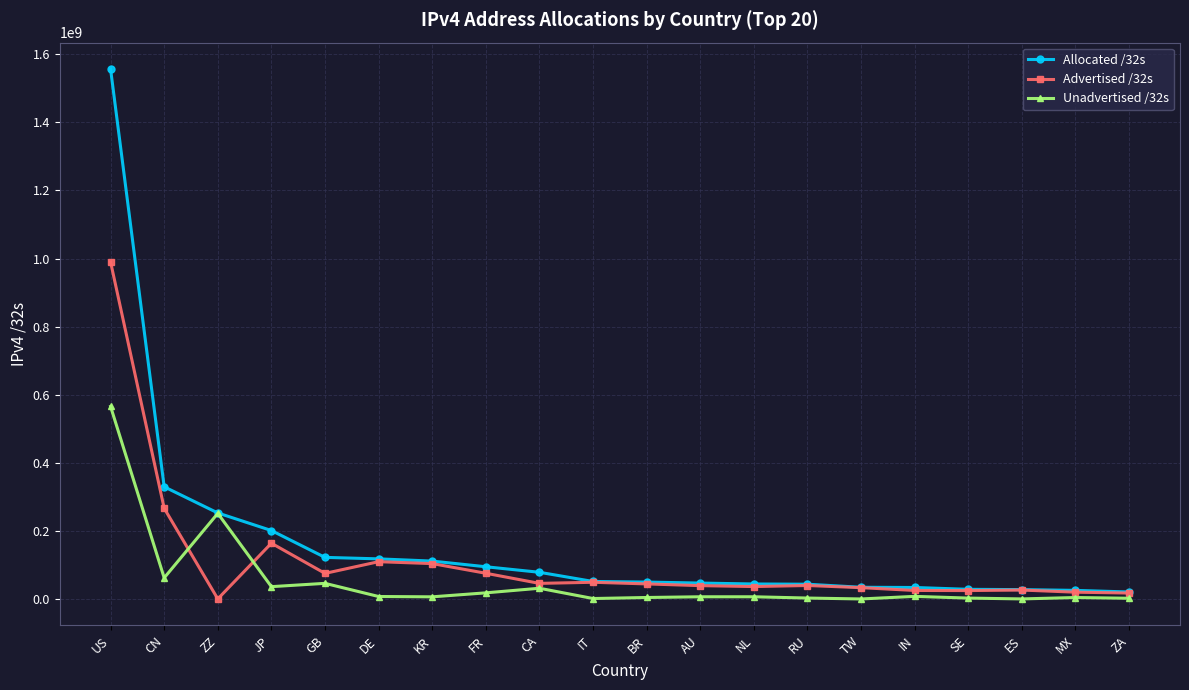

At which category is the sum across all series the highest?

US